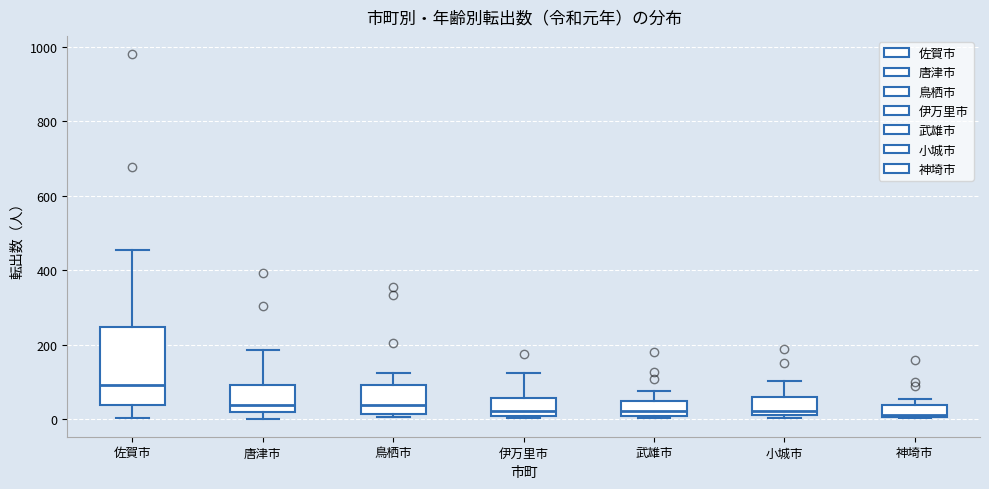

Comparing the boxes themselves (not the whiskers), which one is the tallest?

佐賀市